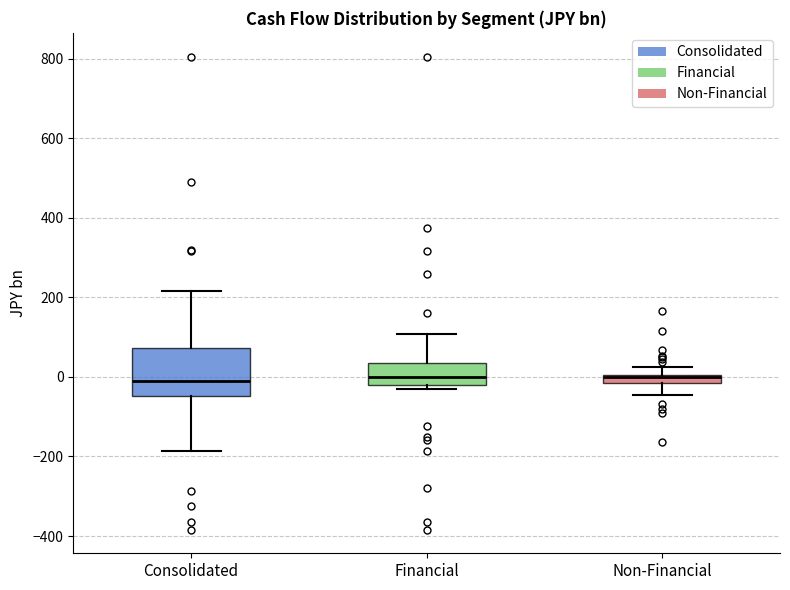

Comparing the boxes themselves (not the whiskers), which one is the tallest?

Consolidated